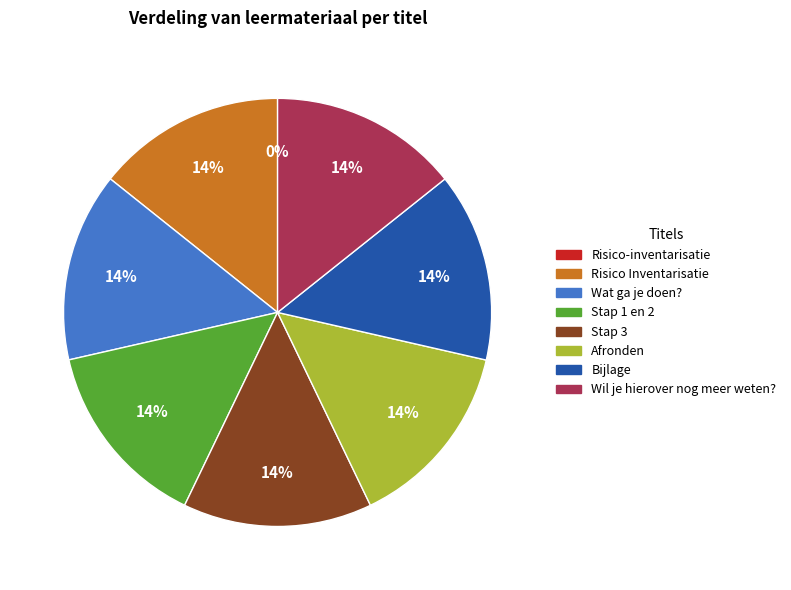

Is it true that Bijlage is 14% of the pie?

True